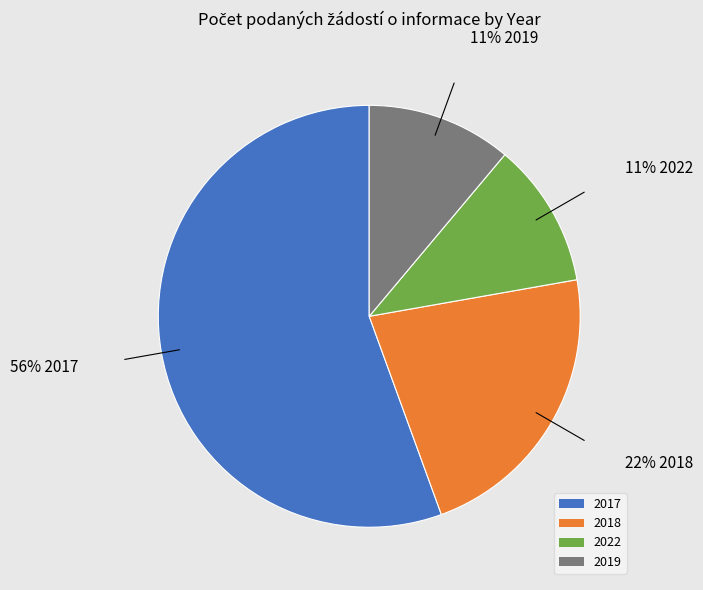

Combined, do 2022 and 2019 account for over 50%?

No